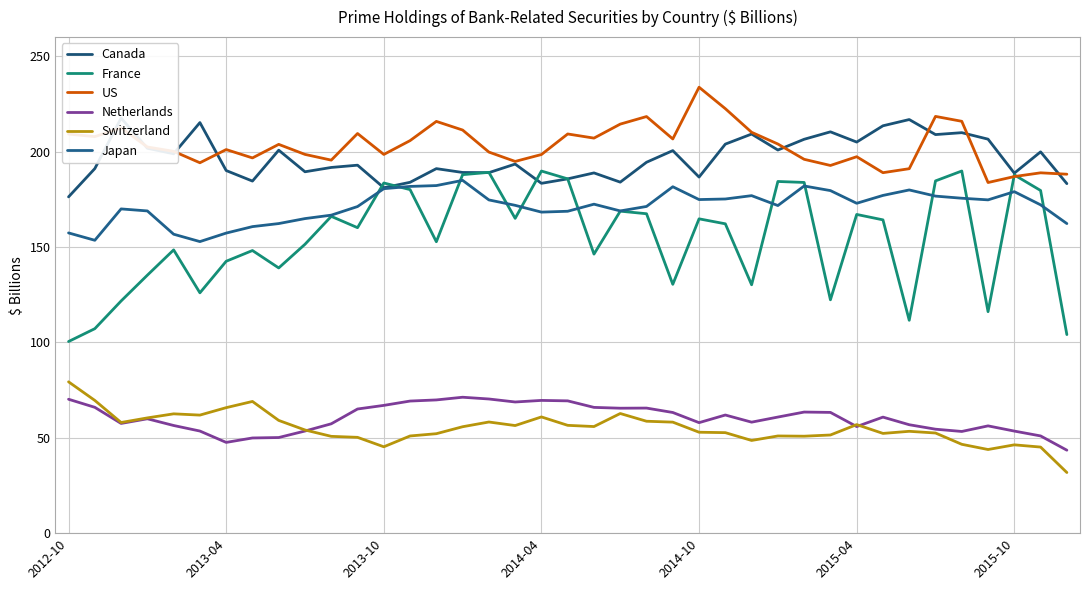

True or false: Canada and Netherlands intersect in this chart.

False